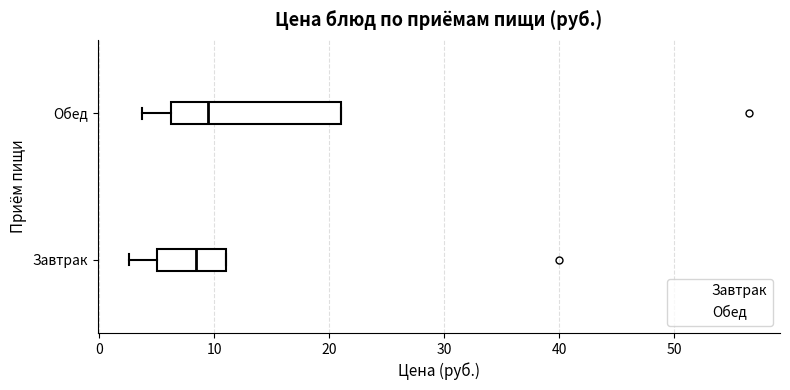

Which box's median line is the furthest to the left?

Завтрак